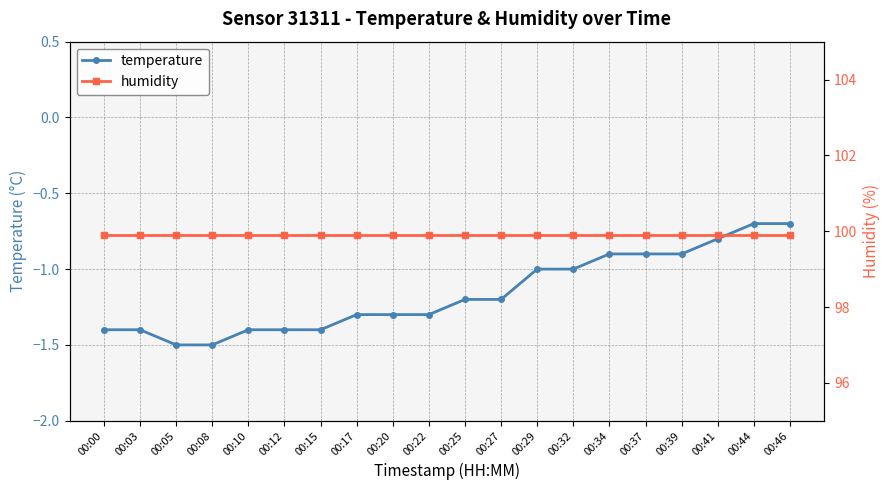

How many data points does each series have?

20